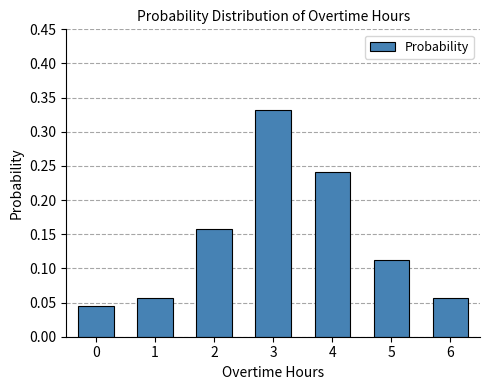

True or false: the data shows 0.0 at 6.

False